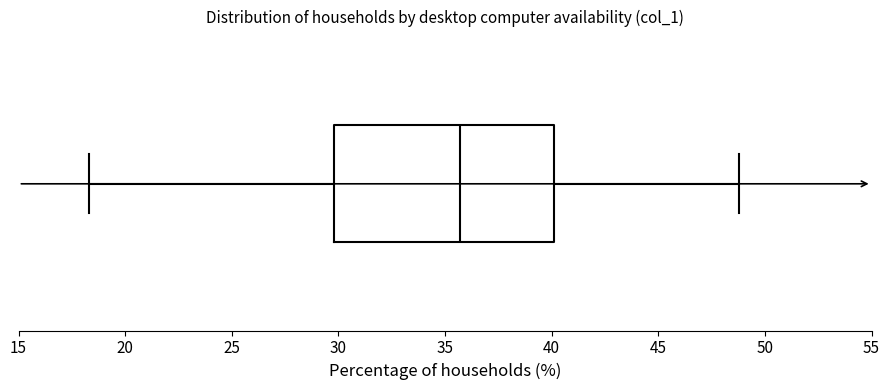

Transcribe this box plot: give where the median line is, the range the box spans, and where the two whiskers end, as read against the x-axis. The values are not printed on the chart, so give them approximately, as read against the axis.

median 35.5, box 30.0 to 40.0, whiskers 18.5 to 49.0